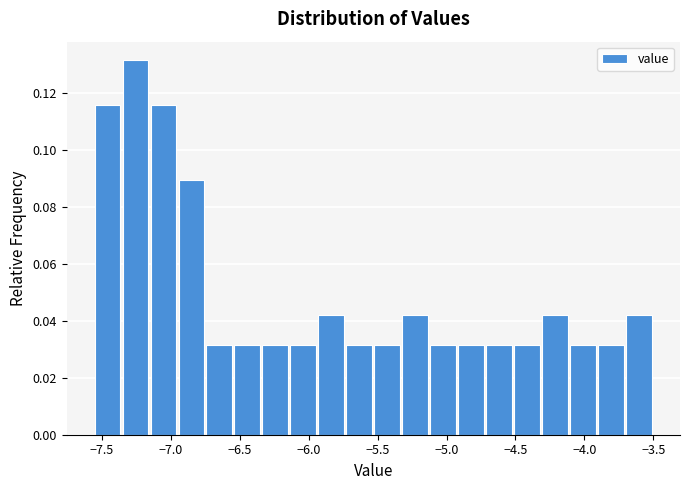

How tall is the bar that spans -5.35 to -5.10 on the x-axis? Neither the bar edges nor the heights are printed on the chart, so give them approximately, as read against the axes.

0.042